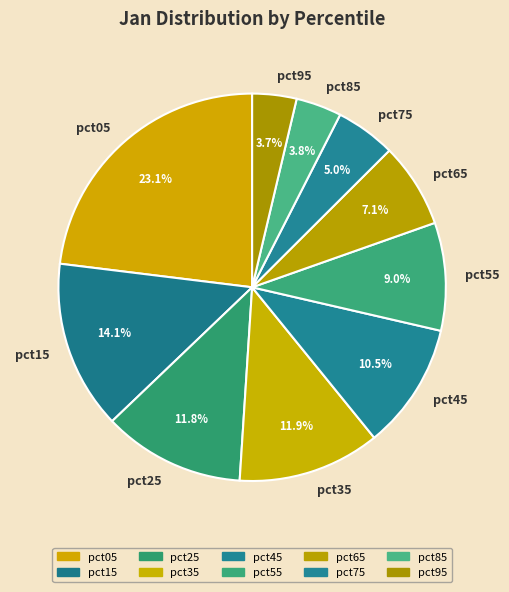

What is the largest slice in the pie chart?

pct05